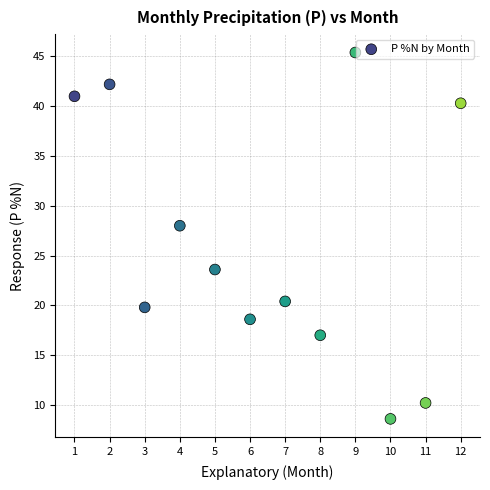

What is the average X value?

6.5